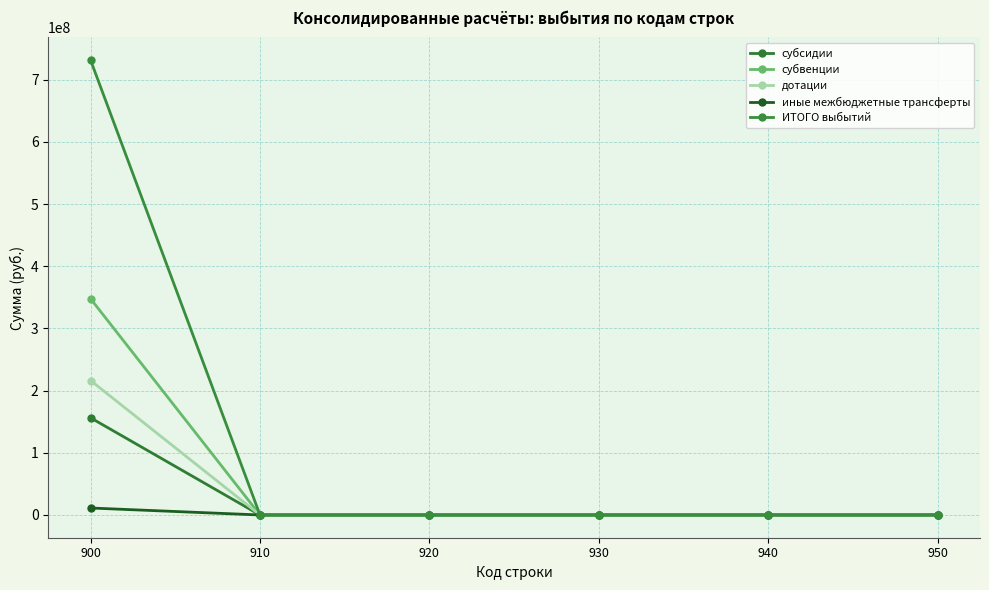

How many data points in иные межбюджетные трансферты are above 0?

1